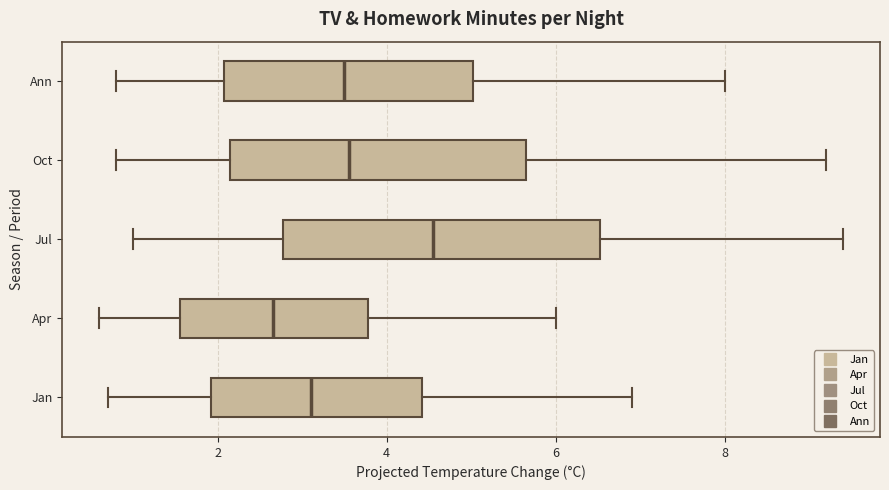

Where does the right whisker of the box for Ann end on the x-axis? The values are not printed on the chart, so give them approximately, as read against the axis.

8.0